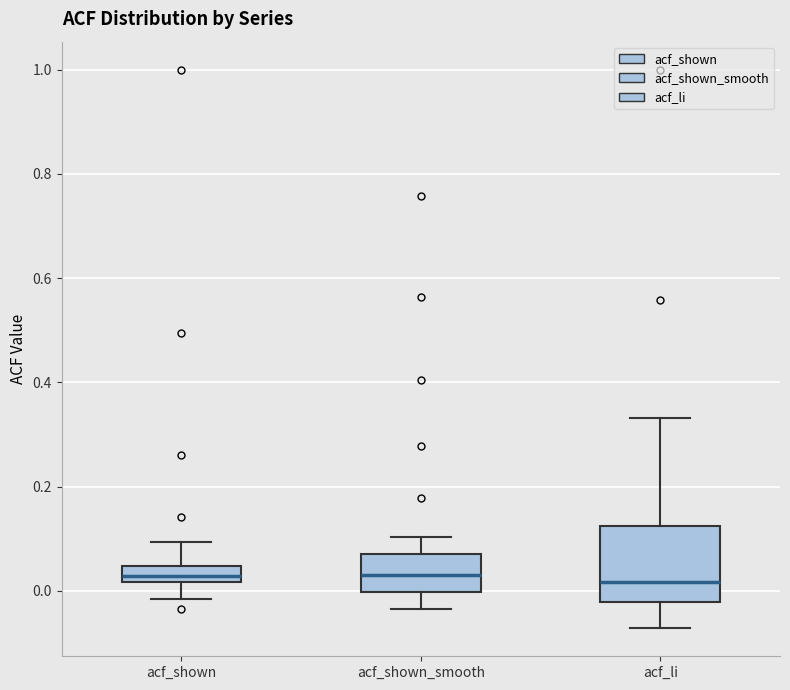

Reading left to right, transcribe this box plot: for each box, give where its median line is, the range the box spans, and where its two whiskers end, as read against the y-axis. The values are not printed on the chart, so give them approximately, as read against the axis.

acf_shown: median 0.02 (inside the box), box 0.02 to 0.04, whiskers -0.02 to 0.10
acf_shown_smooth: median 0.04, box 0.00 to 0.08, whiskers -0.04 to 0.10
acf_li: median 0.02, box -0.02 to 0.12, whiskers -0.08 to 0.34